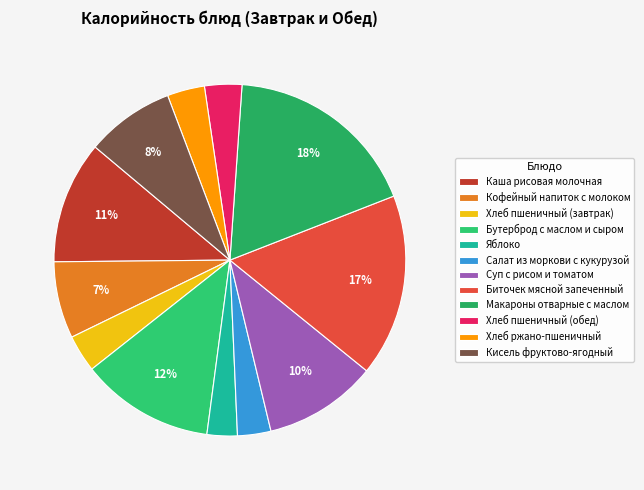

How many segments does this pie chart have?

12